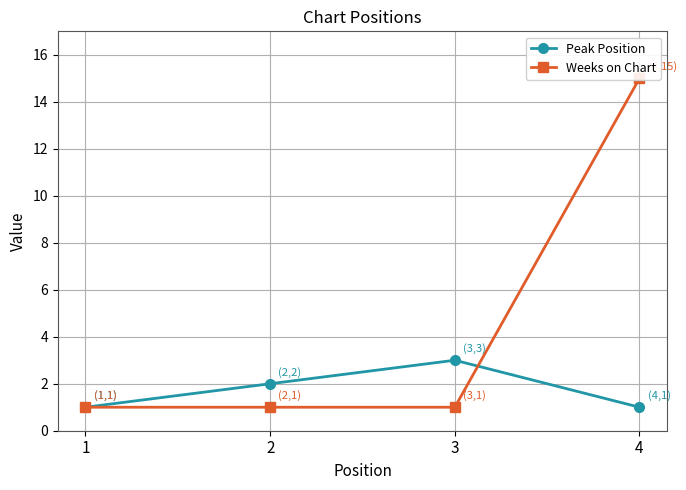

Is it true that Peak Position equals 3 at 3?

True